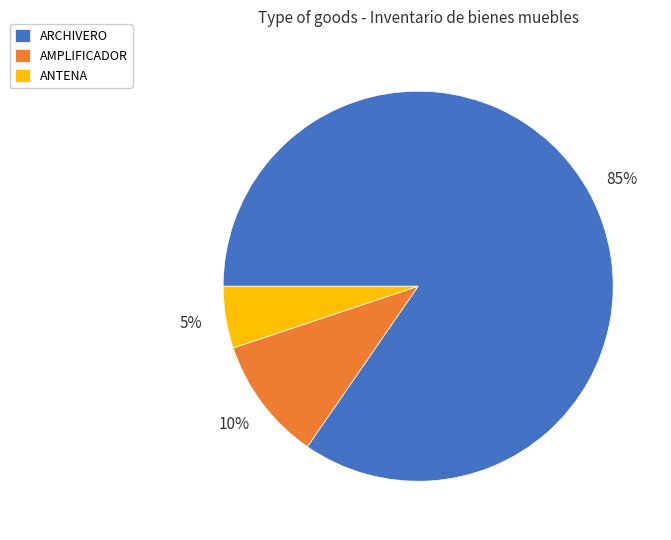

To the nearest percent, what is the average slice percentage?

33%